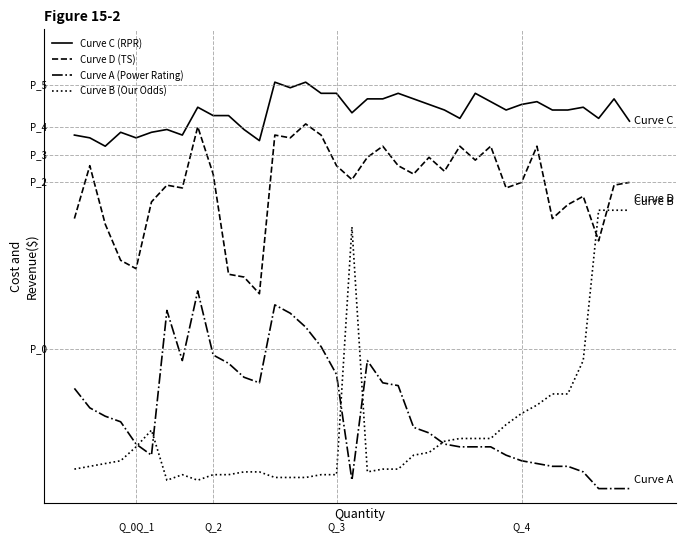

True or false: Curve D (TS) and Curve C (RPR) cross at least once.

False